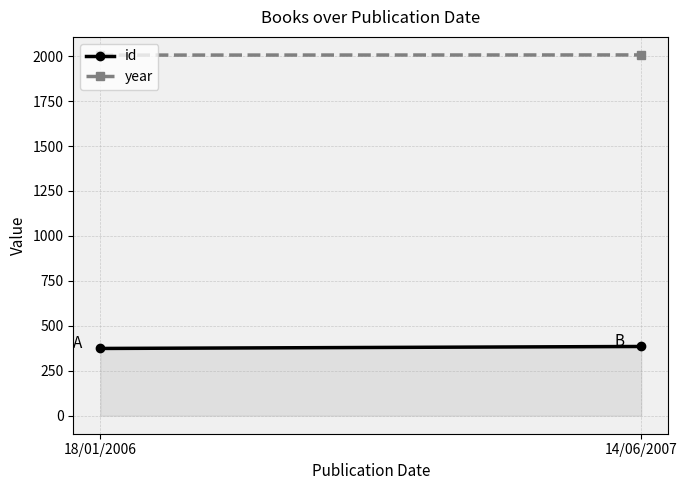

Reading left to right, list all the values displayed in this chart.

id: 18/01/2006=374	14/06/2007=385
year: 18/01/2006=2006	14/06/2007=2007